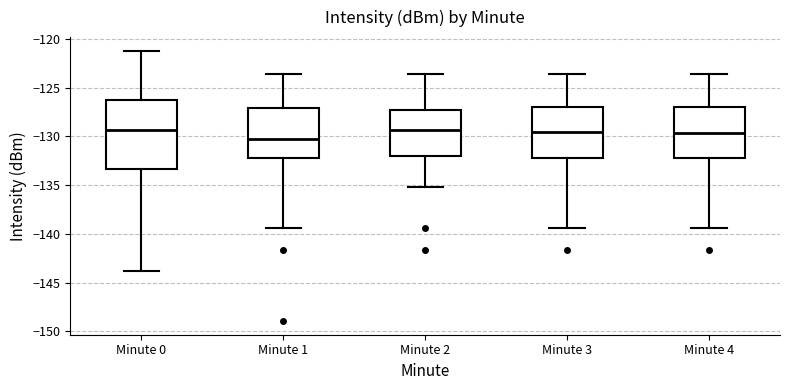

Where does the upper whisker of the box for Minute 3 end on the y-axis? The values are not printed on the chart, so give them approximately, as read against the axis.

-123.5